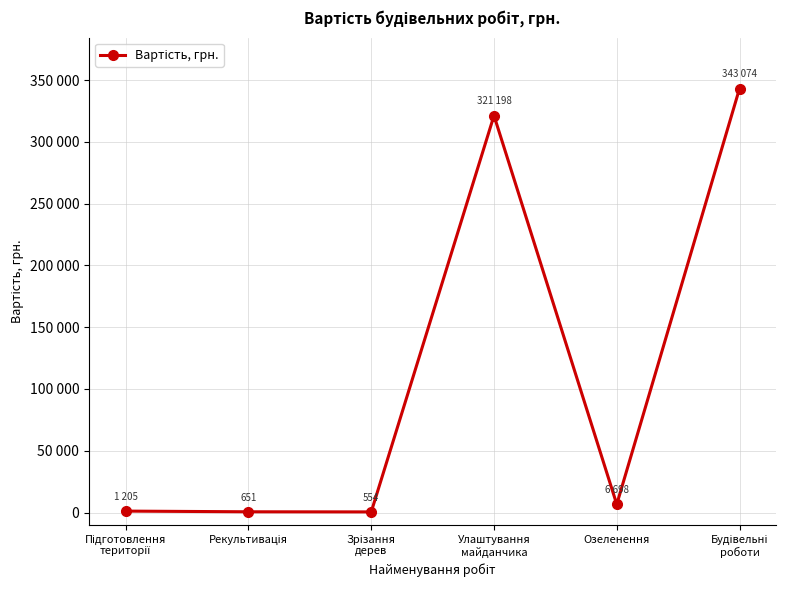

Which has a higher value, Зрізання
дерев or Озеленення?

Озеленення